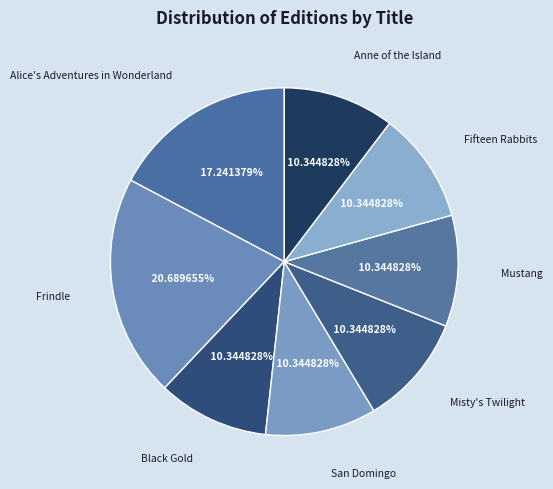

Does Frindle represent more than half of the total?

No